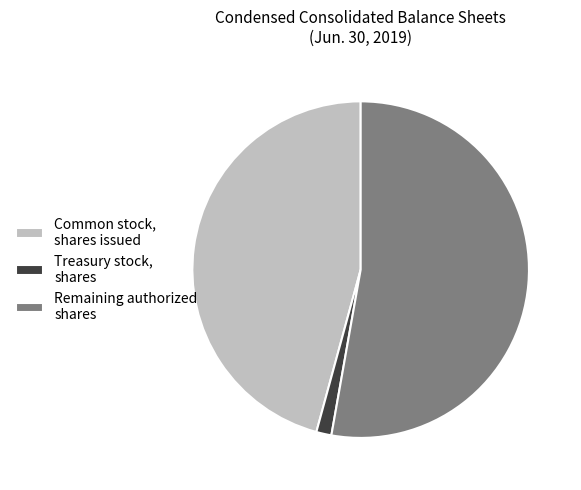

True or false: Treasury stock, shares accounts for 11% of the total.

False